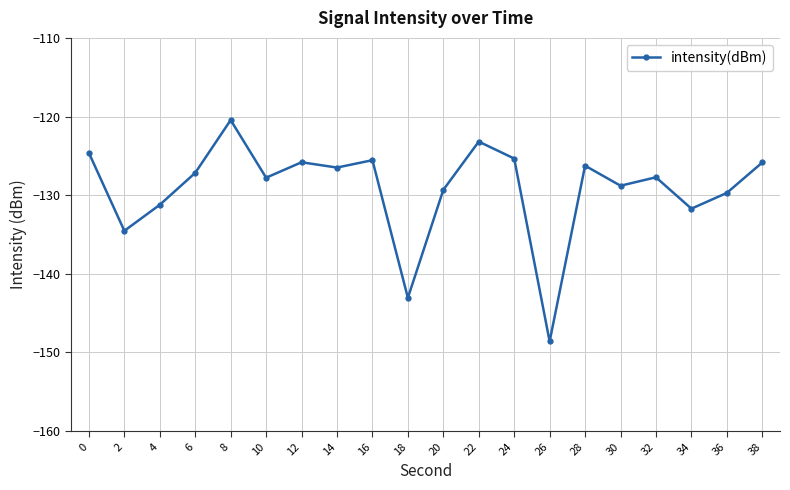

How many interior local peaks (higher than both neighbors) does the data have?

6